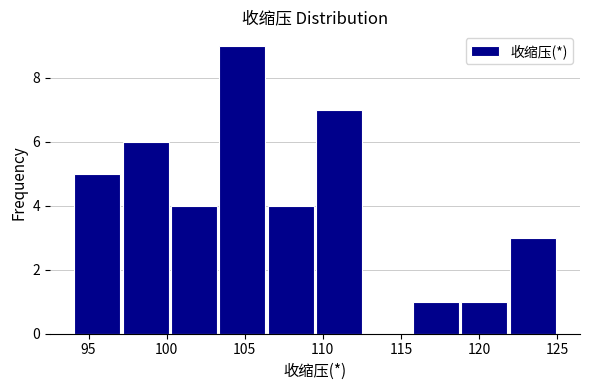

Which range on the x-axis has the tallest bar?

103.3 to 106.4